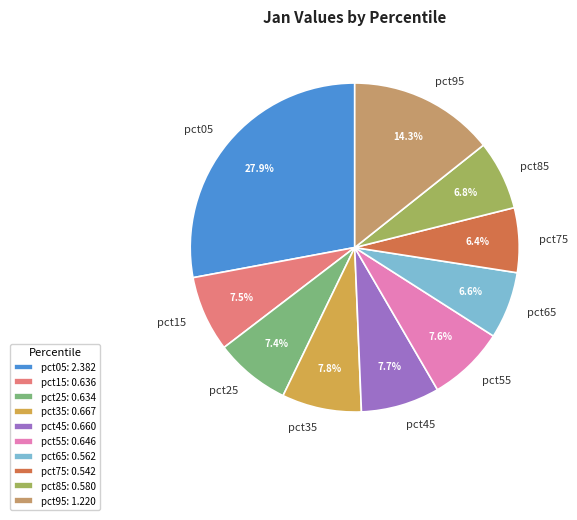

Between pct05 and pct65, which is larger?

pct05